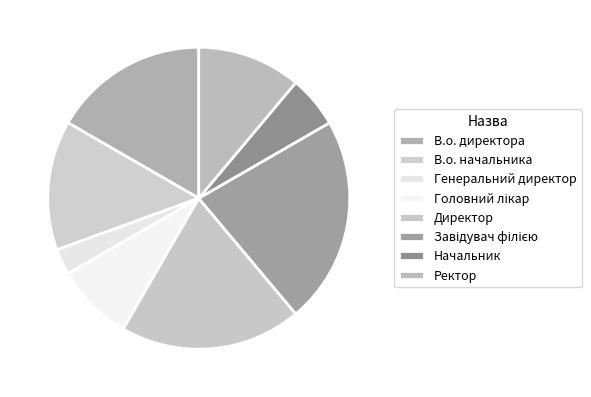

Between Головний лікар and В.о. директора, which is larger?

В.о. директора